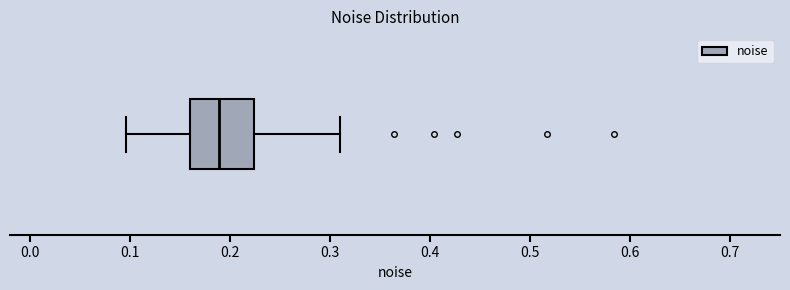

Transcribe this box plot: give where the median line is, the range the box spans, and where the two whiskers end, as read against the x-axis. The values are not printed on the chart, so give them approximately, as read against the axis.

median 0.19, box 0.16 to 0.22, whiskers 0.10 to 0.31